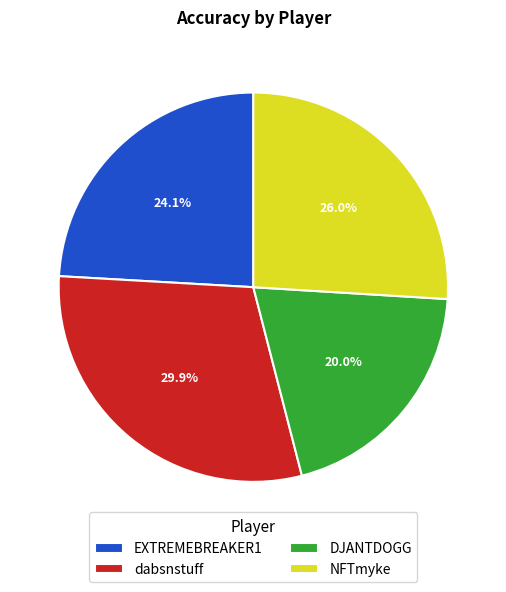

To the nearest percent, what percentage of the pie is dabsnstuff?

30%